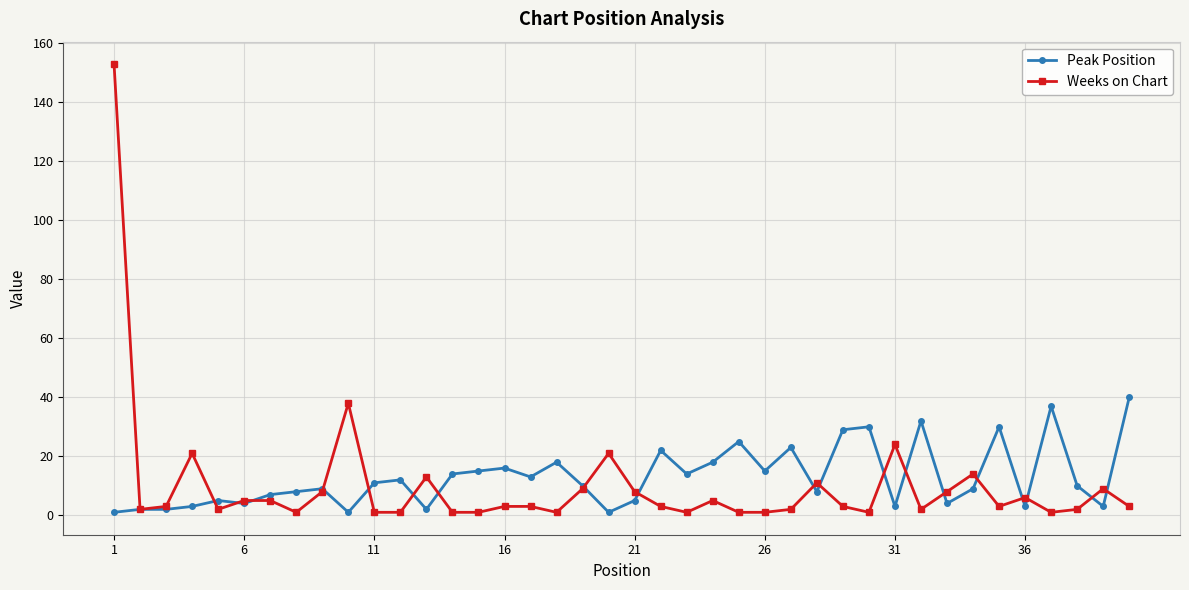

What is the lowest value of the Weeks on Chart series?

1